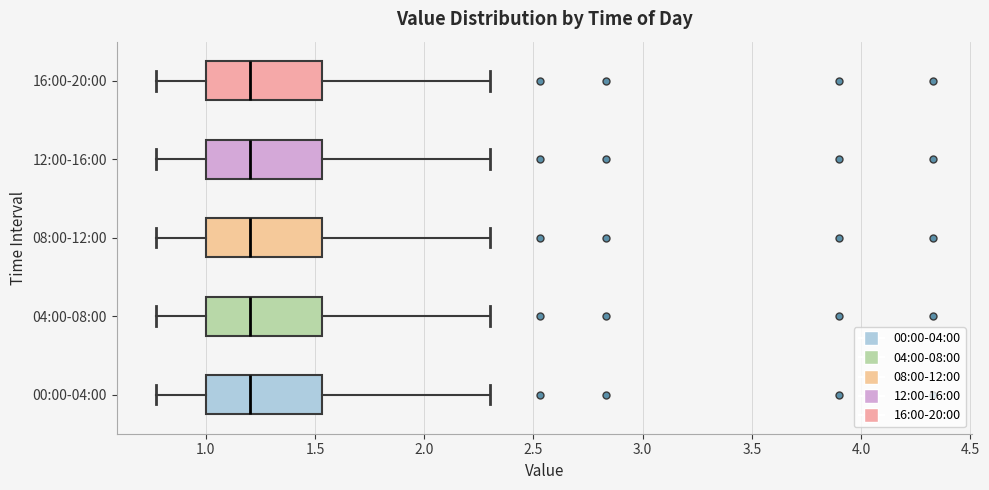

Reading bottom to top, transcribe this box plot: for each box, give where its median line is, the range the box spans, and where its two whiskers end, as read against the x-axis. The values are not printed on the chart, so give them approximately, as read against the axis.

00:00-04:00: median 1.20, box 1.00 to 1.55, whiskers 0.75 to 2.30
04:00-08:00: median 1.20, box 1.00 to 1.55, whiskers 0.75 to 2.30
08:00-12:00: median 1.20, box 1.00 to 1.55, whiskers 0.75 to 2.30
12:00-16:00: median 1.20, box 1.00 to 1.55, whiskers 0.75 to 2.30
16:00-20:00: median 1.20, box 1.00 to 1.55, whiskers 0.75 to 2.30